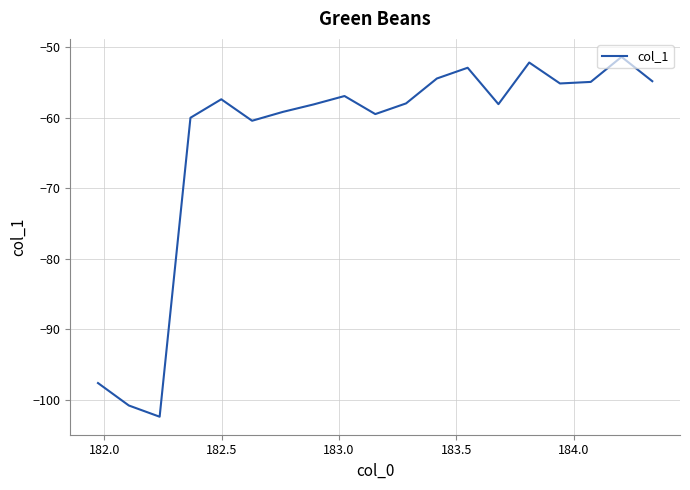

What is the smallest value displayed?

-102.4